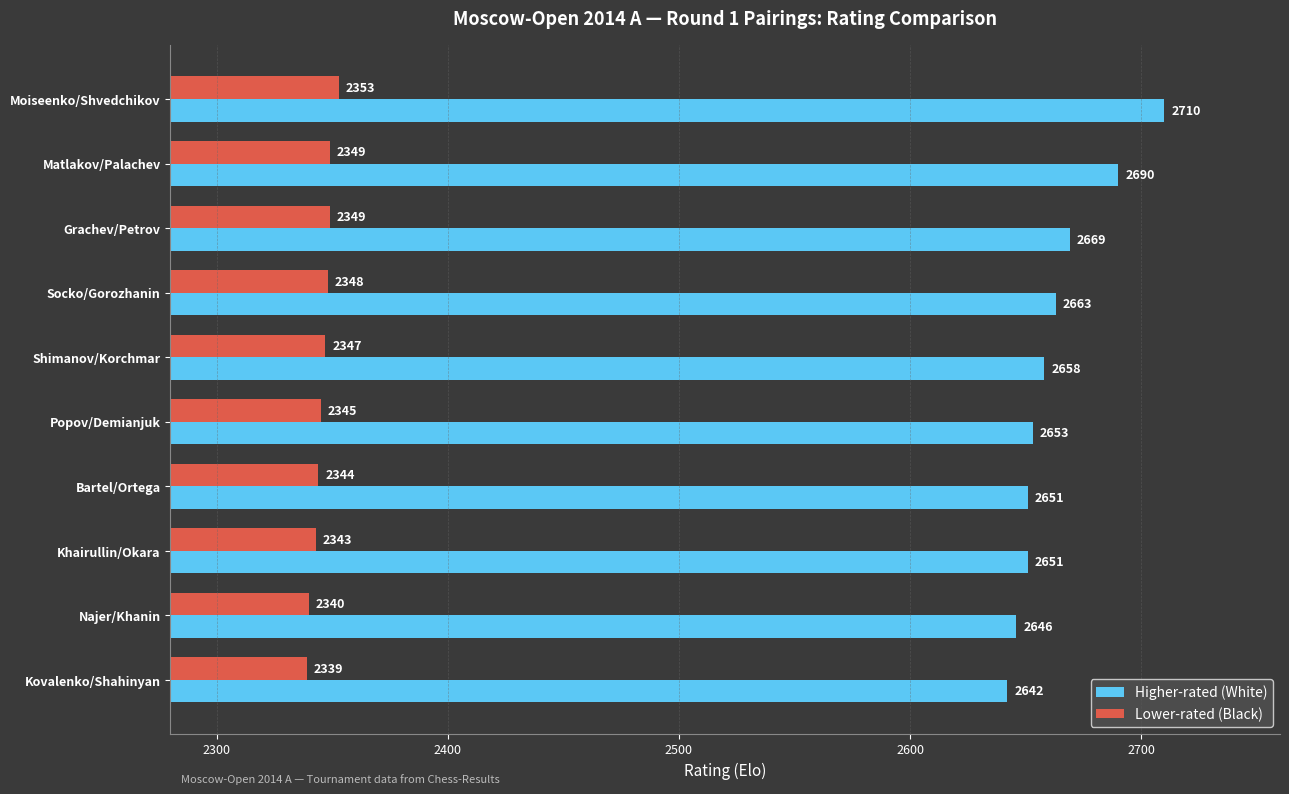

Is the value of Lower-rated (Black) at Popov/Demianjuk greater than the value of Higher-rated (White) at Popov/Demianjuk?

No